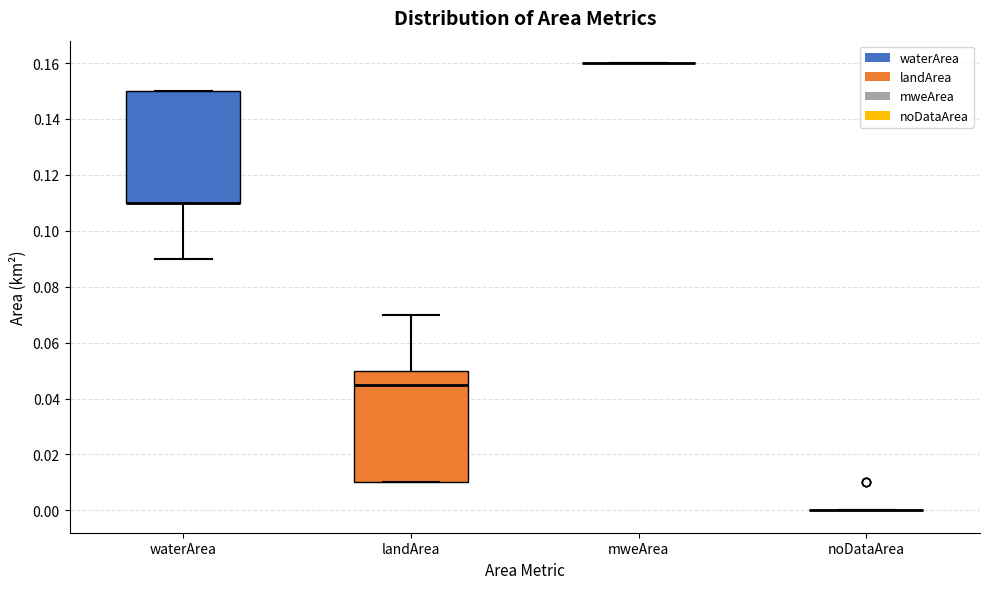

Reading left to right, transcribe this box plot: for each box, give where its median line is, the range the box spans, and where its two whiskers end, as read against the y-axis. The values are not printed on the chart, so give them approximately, as read against the axis.

waterArea: median 0.110 (drawn on the box's lower edge), box 0.110 to 0.150, whiskers 0.090 to 0.150
landArea: median 0.046, box 0.010 to 0.050, whiskers 0.010 to 0.070
mweArea: box collapsed to a line at 0.160, whiskers 0.160 to 0.160
noDataArea: box collapsed to a line at 0.000, whiskers 0.000 to 0.000